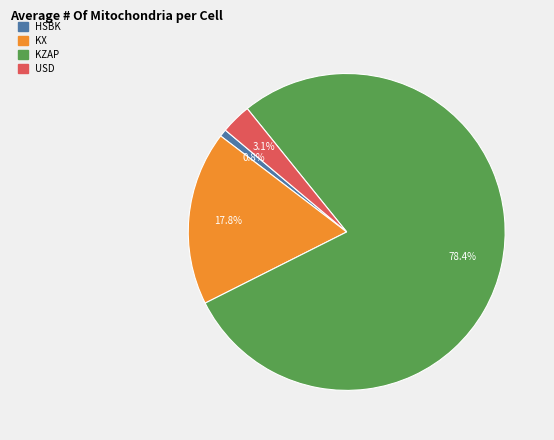

How many segments does this pie chart have?

4